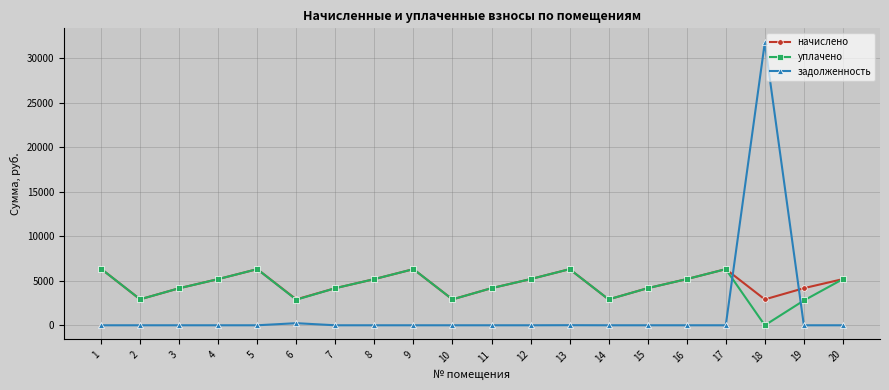

How many times do задолженность and уплачено cross each other?

2